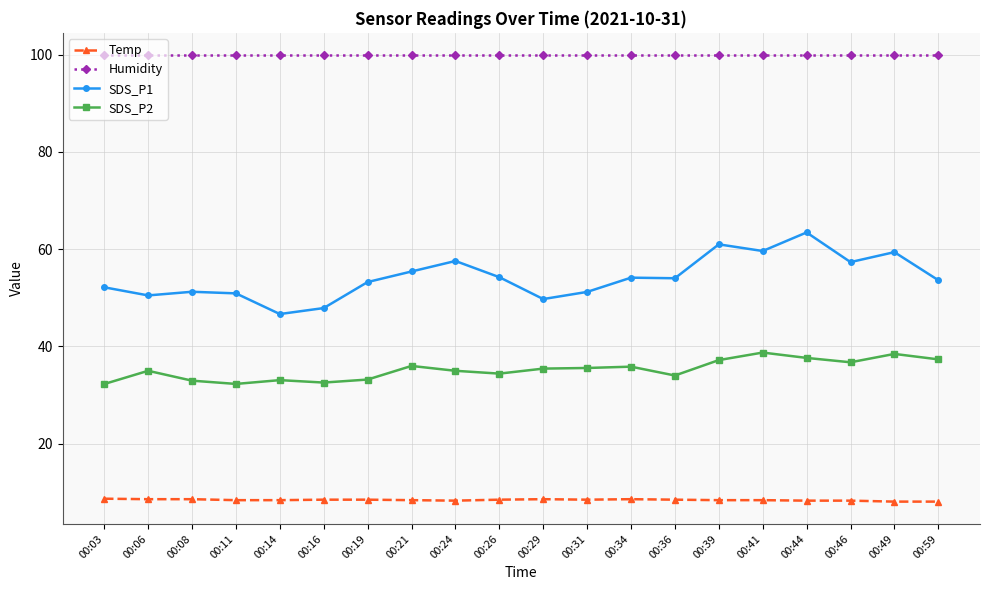

Which series has the largest total across all categories?

Humidity